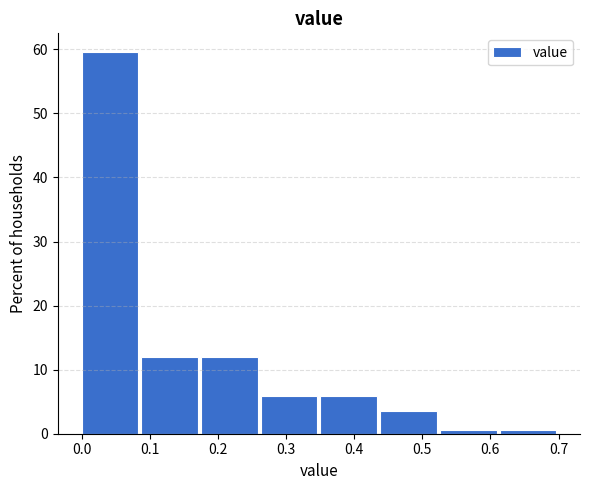

Over which range of the x-axis is the bar tallest?

0.00 to 0.09